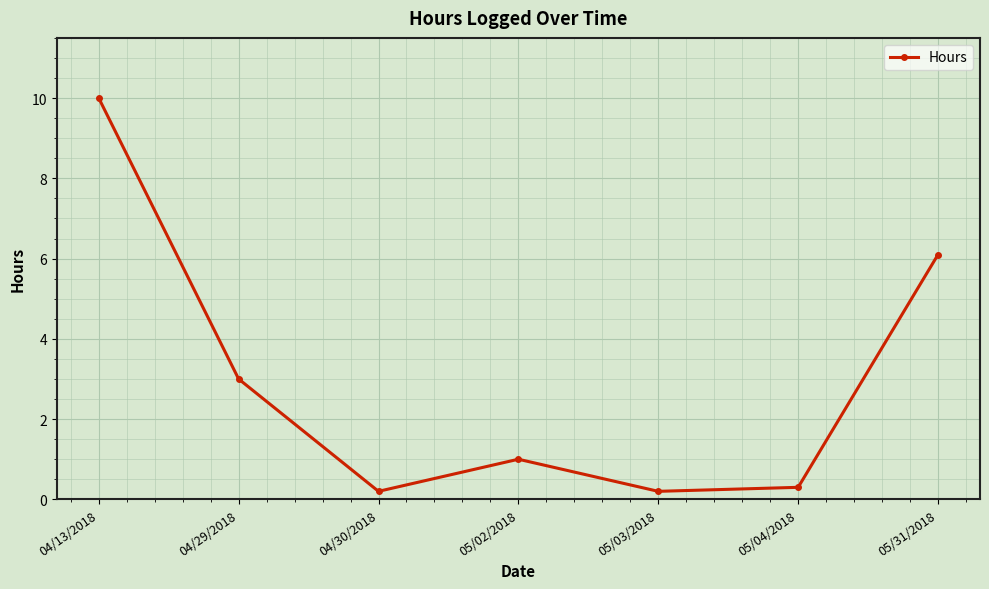

What is the change in value from 05/03/2018 to 05/31/2018?

+5.9